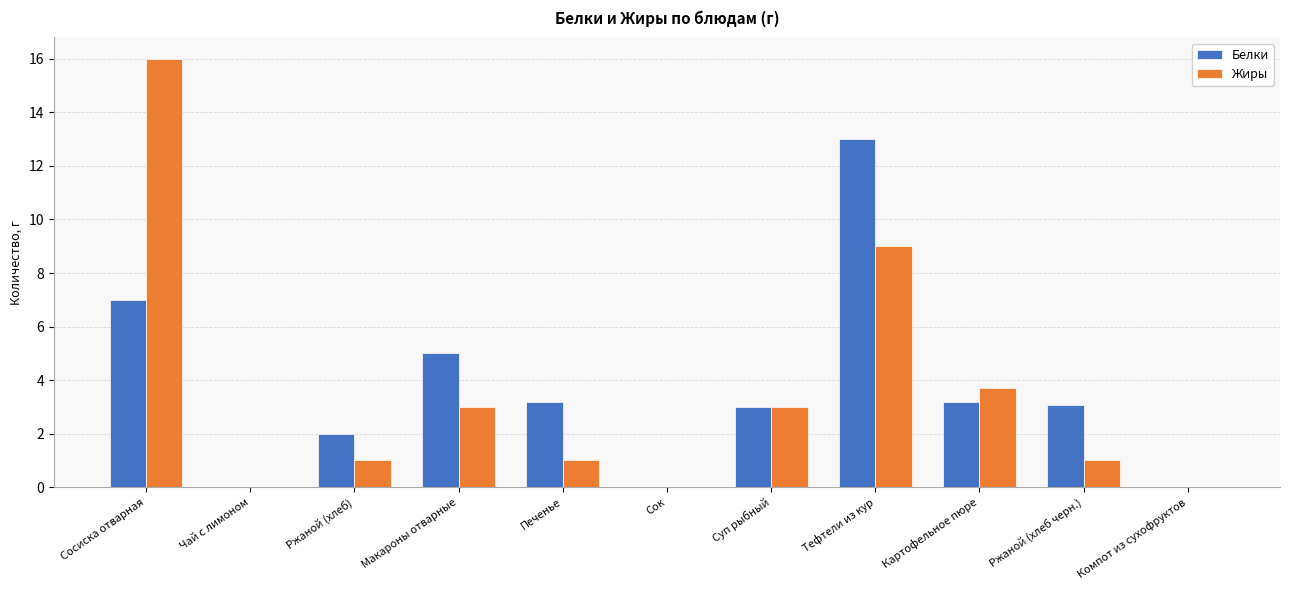

The value of Белки at Сок is 0.0. True or false?

True